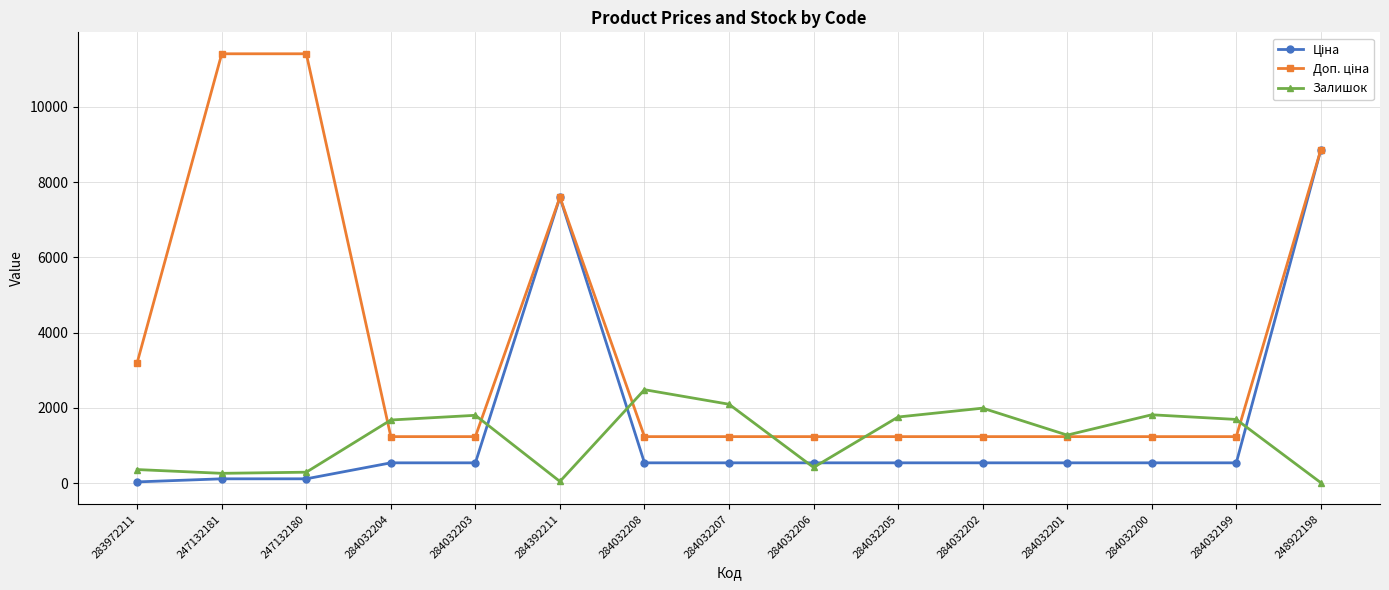

What is the maximum value shown in the chart?

11410.0